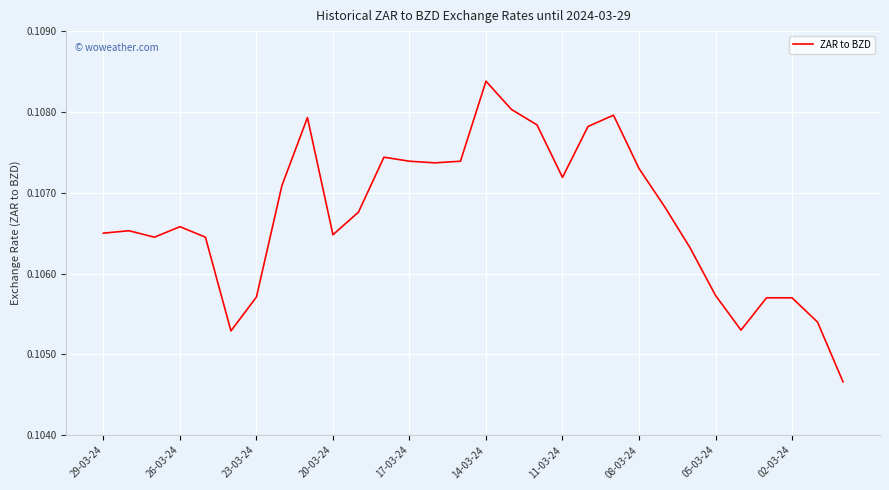

What is the maximum value shown in the chart?

0.1